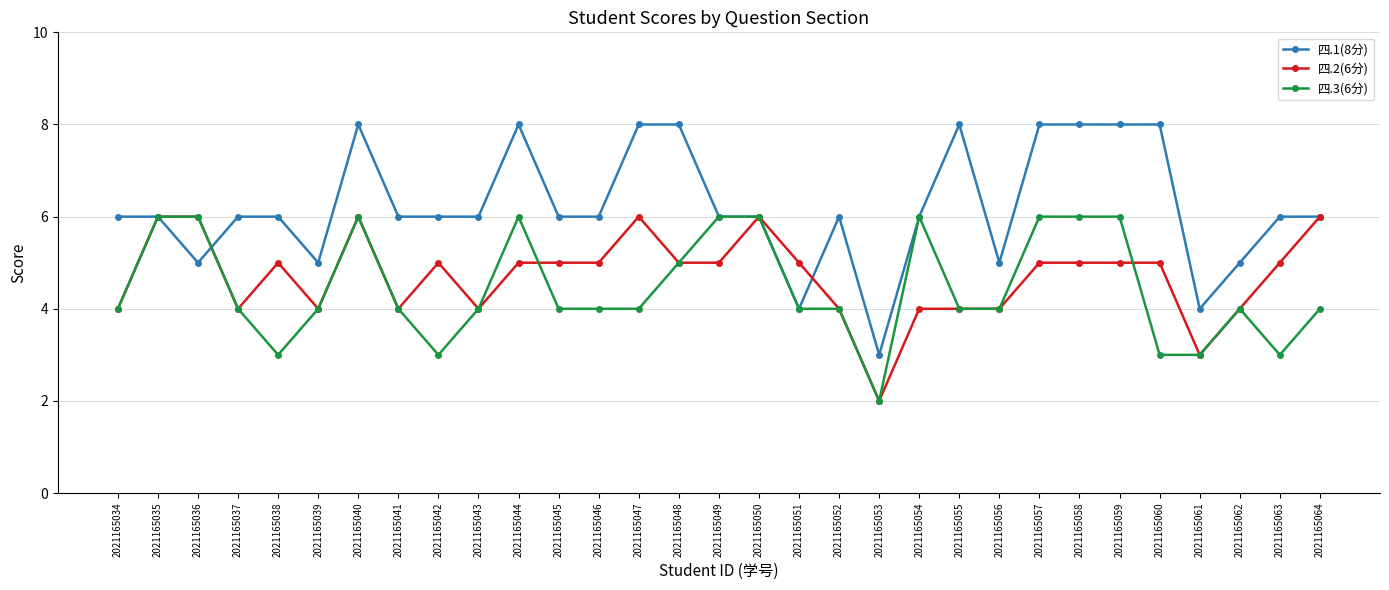

What is the value of the 四.1(8分) point at the 29th from the left?

5